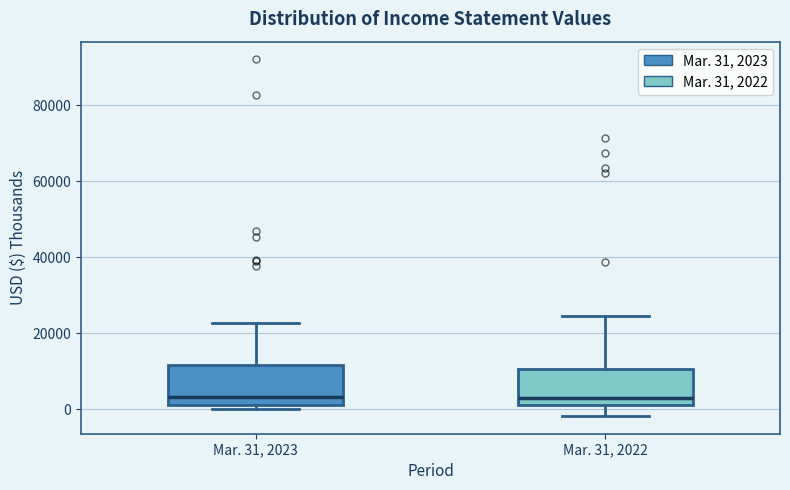

Reading left to right, read every box against the y-axis: the position of its median line, the range the box covers, and the ends of its whiskers. The values are not printed on the chart, so give them approximately, as read against the axis.

Mar. 31, 2023: median 4000, box 2000 to 12000, whiskers 0 to 22000
Mar. 31, 2022: median 2000, box 0 to 10000, whiskers -2000 to 24000